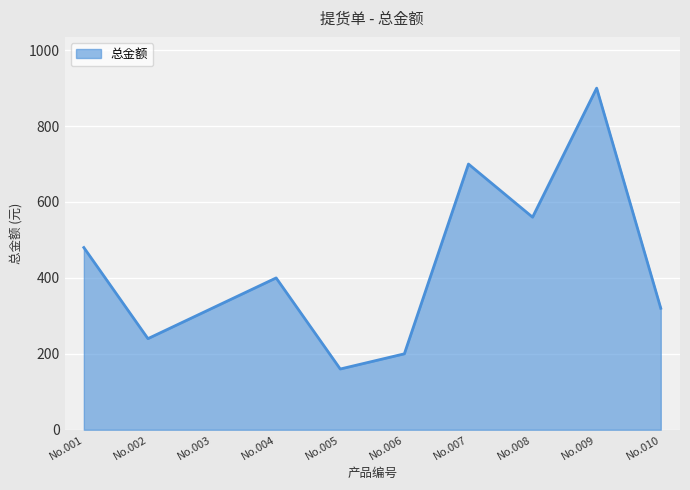

What is the change in value from No.003 to No.008?

+240